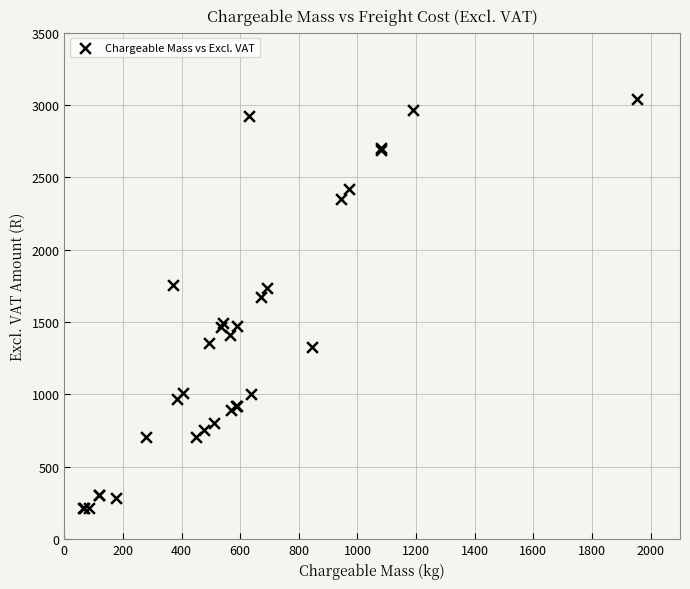

What Y value in the scatter plot is closest to 1627?

1672.9